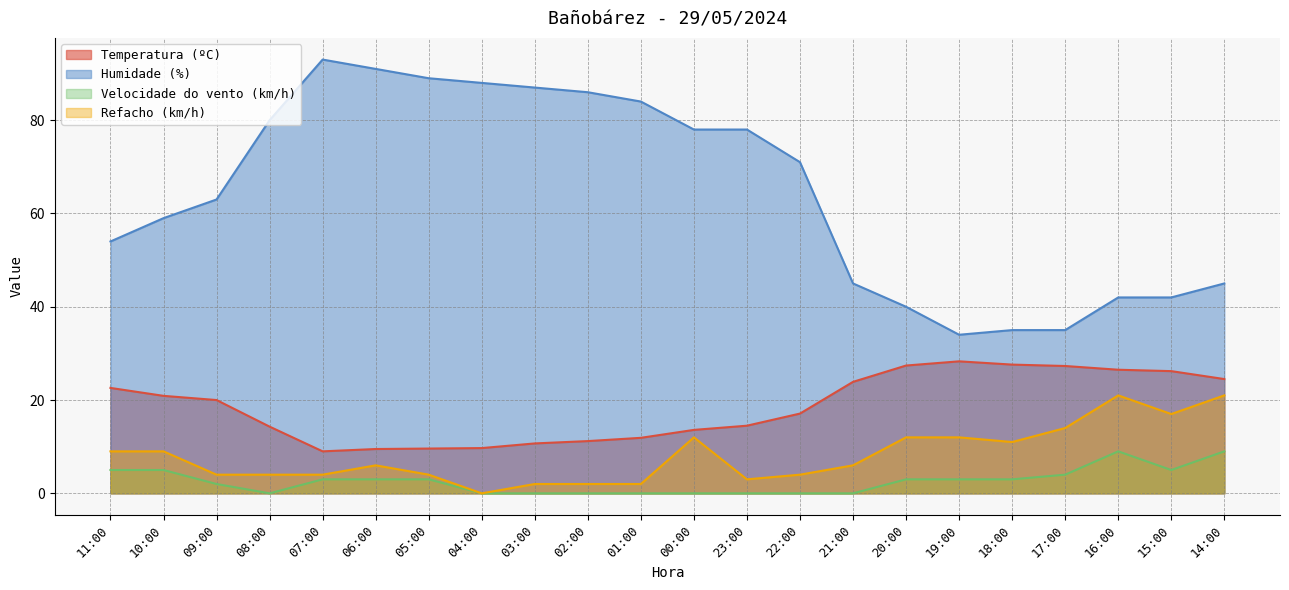

At which category does the chart reach its peak across all series?

07:00